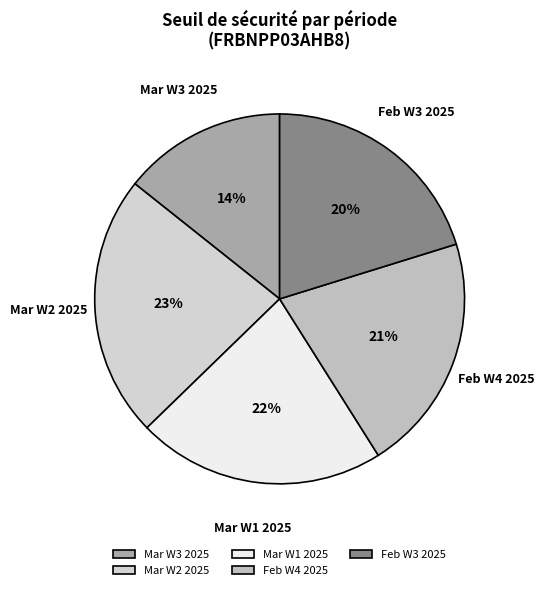

Which slice is the smallest?

Mar W3 2025